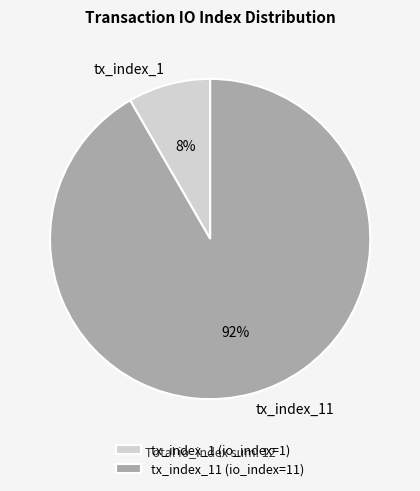

What is the smallest slice in the pie chart?

tx_index_1 (io_index=1)